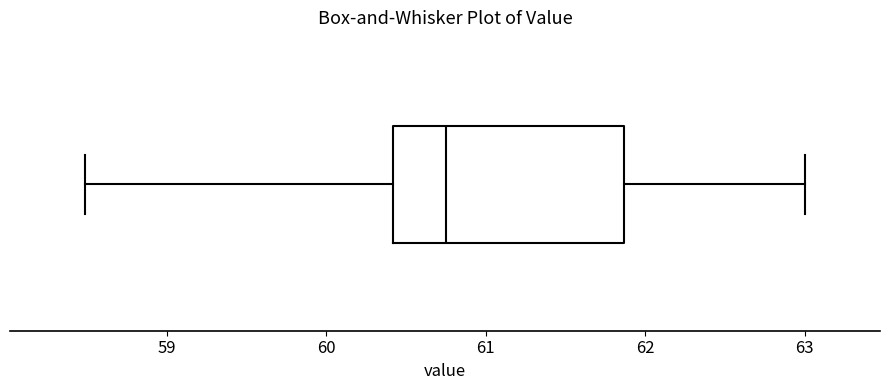

Read this box plot against the x-axis: the position of the median line, the range covered by the box, and the ends of both whiskers. The values are not printed on the chart, so give them approximately, as read against the axis.

median 60.8, box 60.4 to 61.9, whiskers 58.5 to 63.0